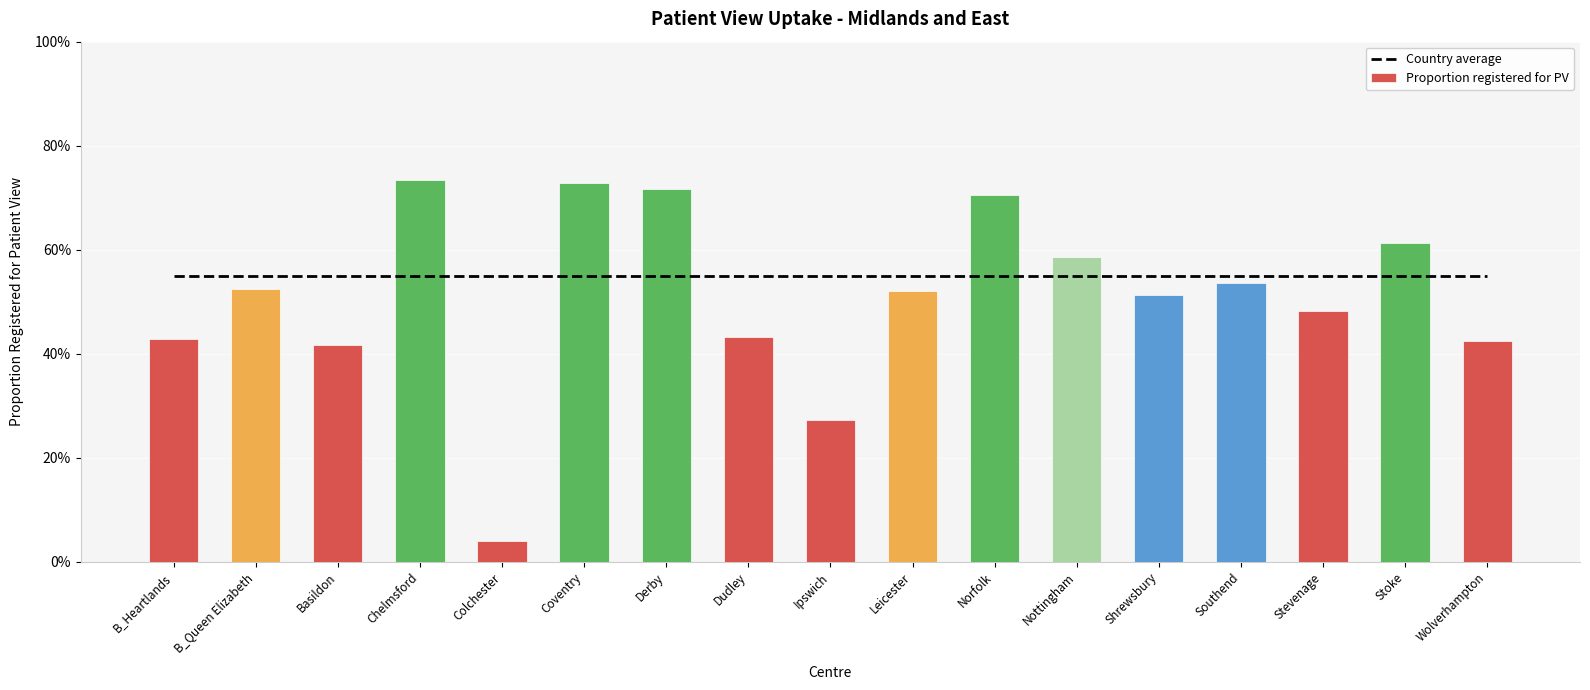

Reading left to right, what are all the values shown in this chart?

Country average: 0.6	0.6	0.6	0.6	0.6	0.6	0.6	0.6	0.6	0.6	0.6	0.6	0.6	0.6	0.6	0.6	0.6
Proportion registered for PV: 0.4	0.5	0.4	0.7	0.0	0.7	0.7	0.4	0.3	0.5	0.7	0.6	0.5	0.5	0.5	0.6	0.4